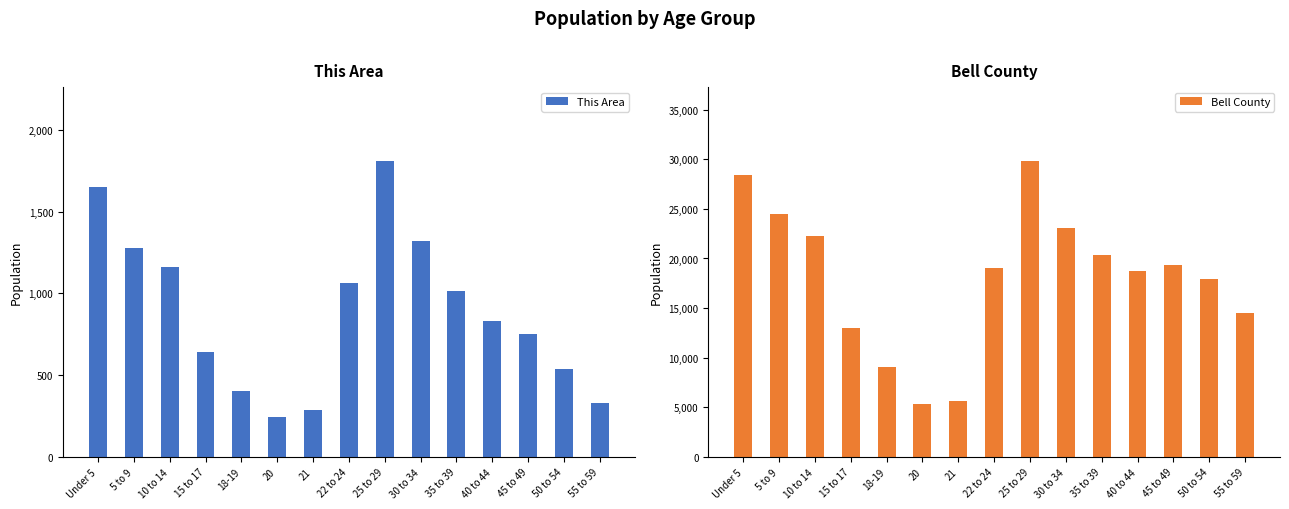

Which series has the largest total across all categories?

Bell County